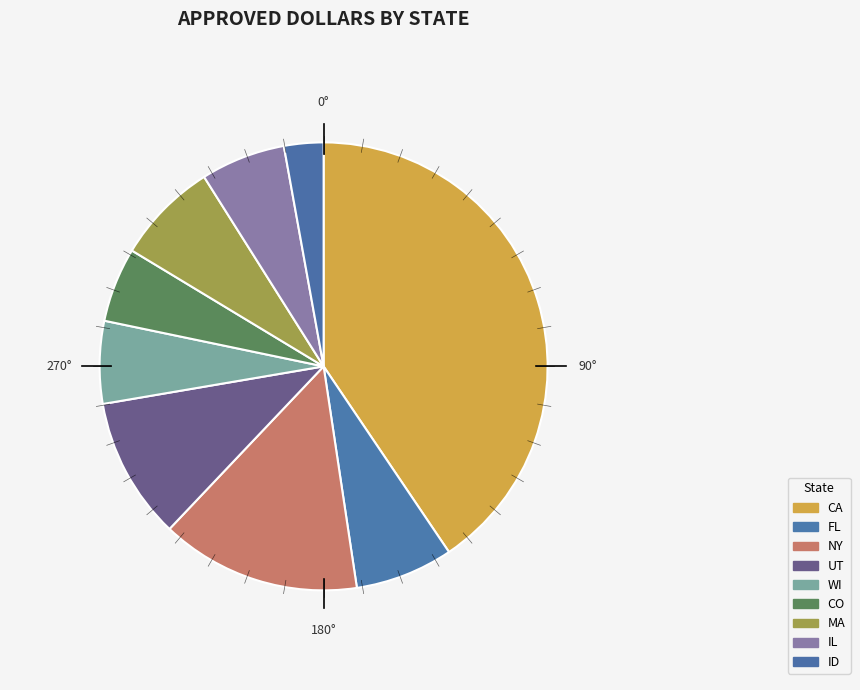

What is the smallest slice in the pie chart?

ID